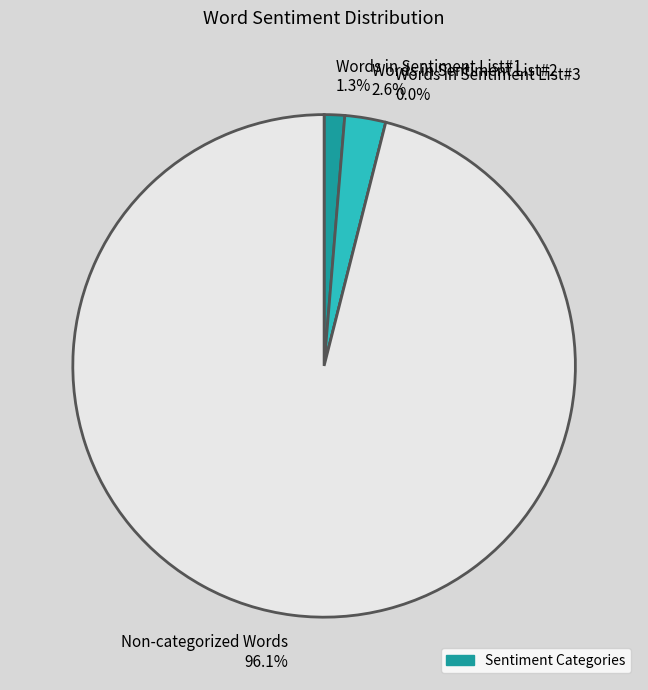

Count the number of slices in the pie.

4